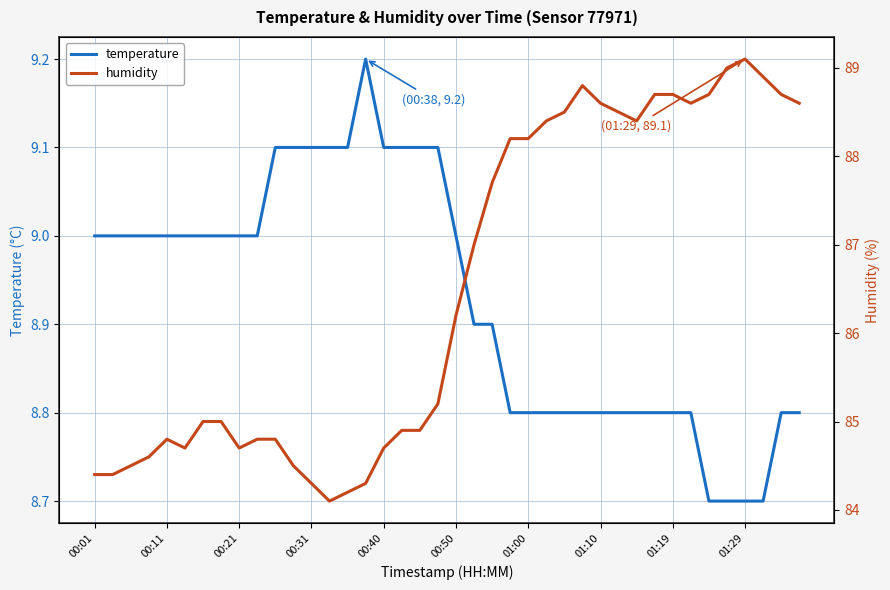

How many values in the temperature series exceed 9?

10